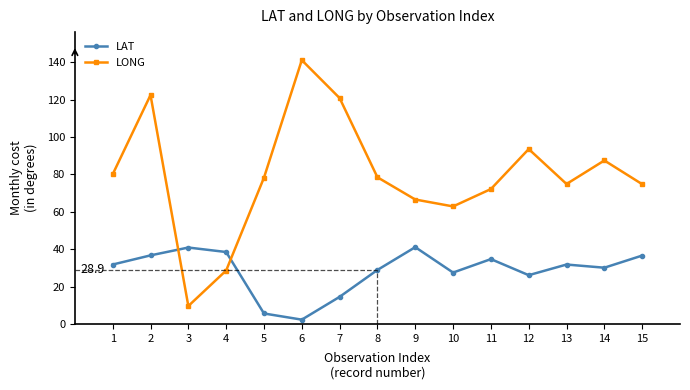

Where do LONG and LAT first cross each other?

2 and 3